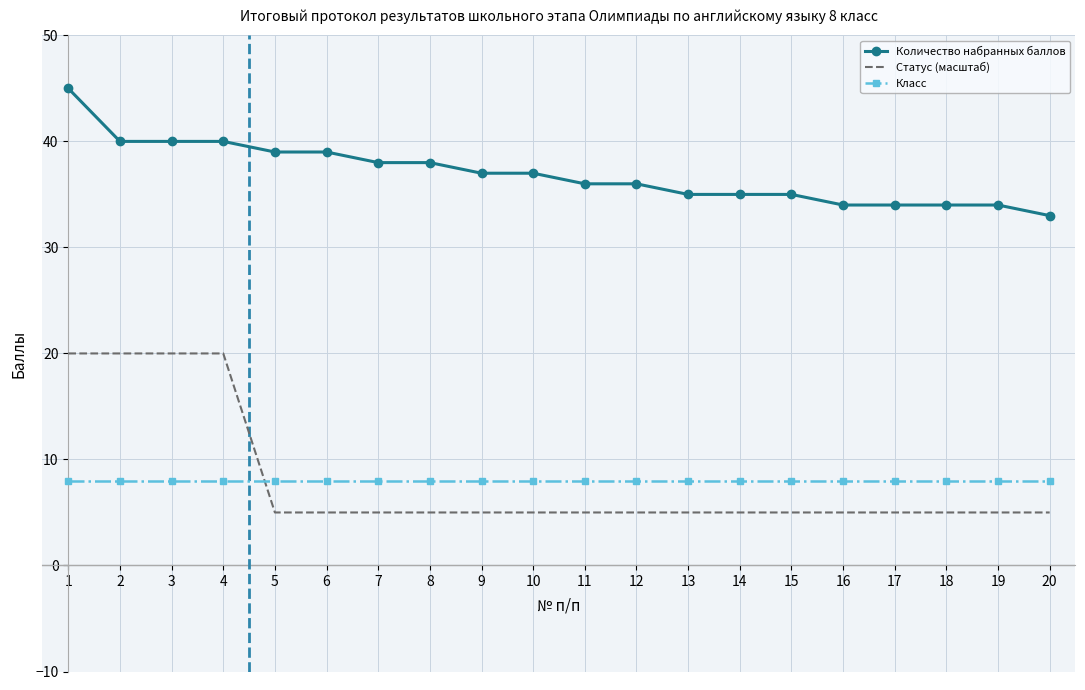

What is the difference between the maximum and second lowest values in the Количество набранных баллов series?

11